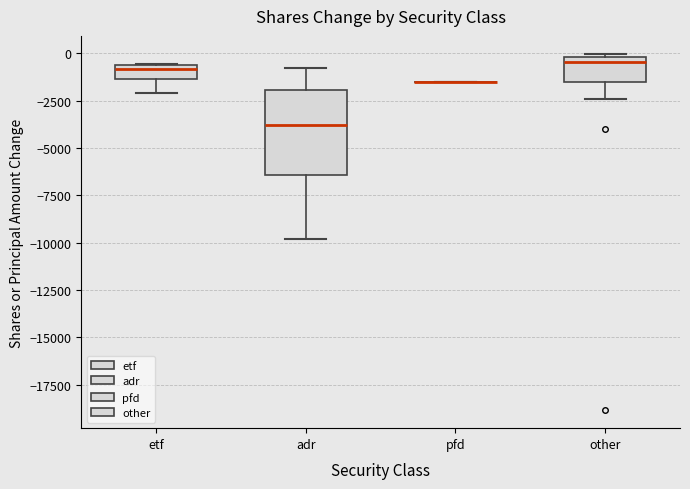

Which box is the tallest, from its lower edge to its upper edge?

adr